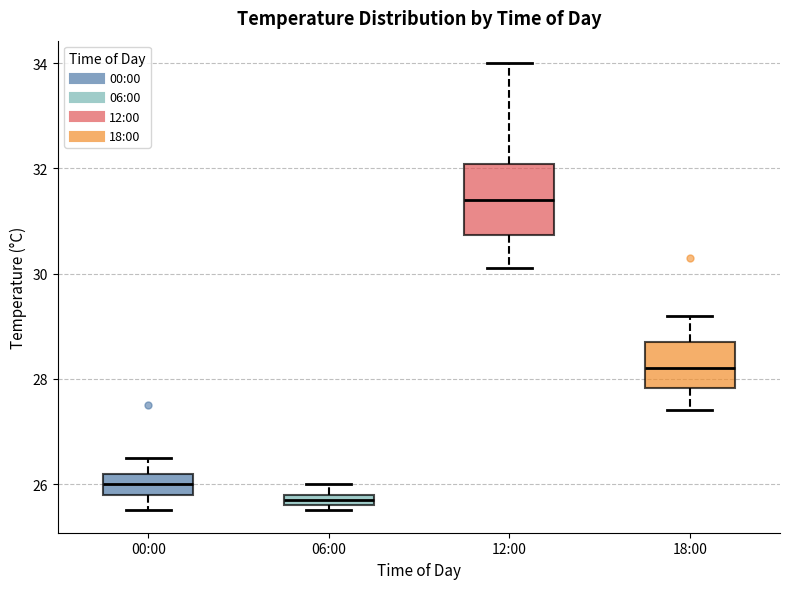

Which box is the tallest, from its lower edge to its upper edge?

12:00